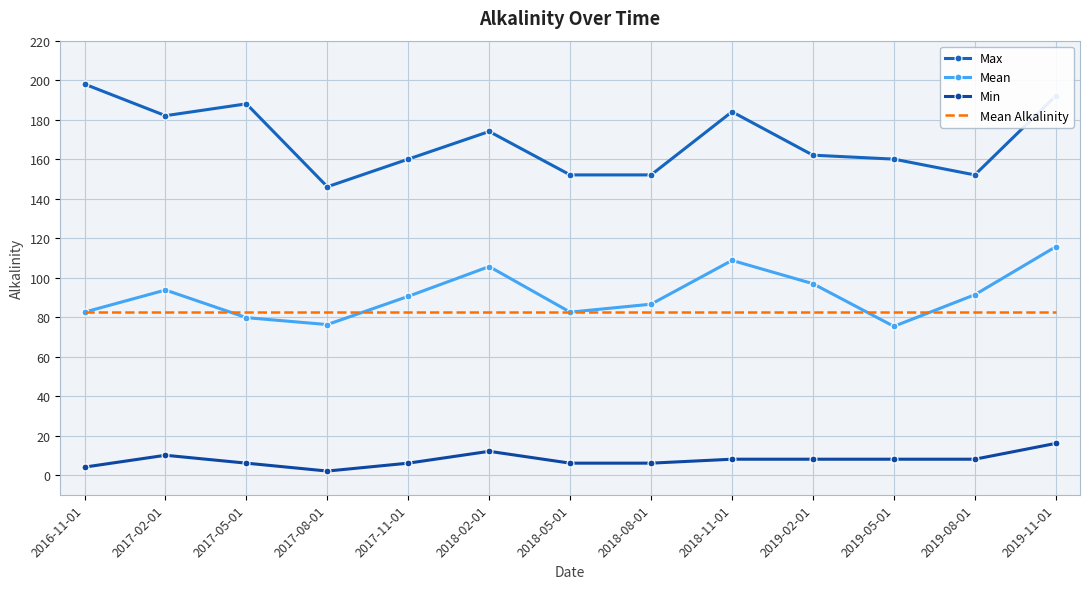

What is the spread (max minus min) of values at 2018-08-01?

146.0